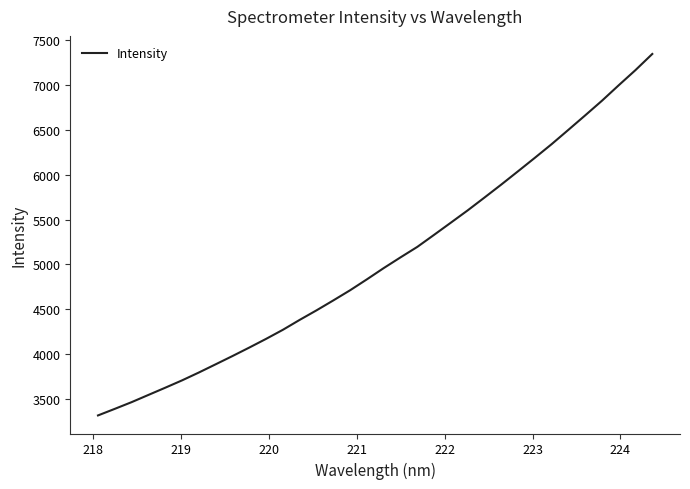

What is the maximum value shown in the chart?

7344.5